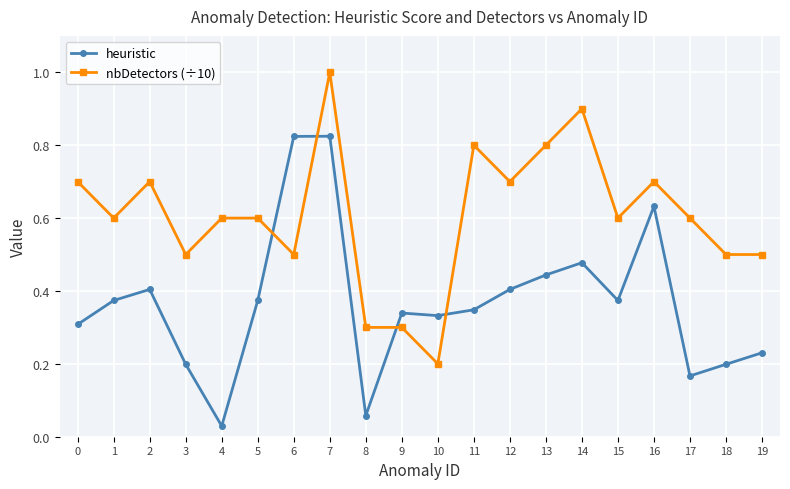

What is the value of the nbDetectors (÷10) point at the 13th from the left?

0.7